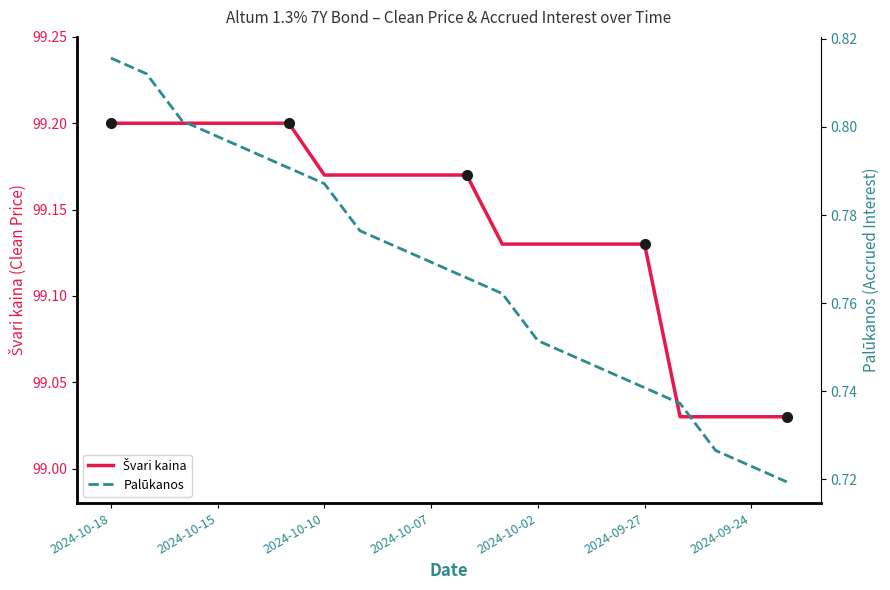

What is the approximate value of Švari kaina at 14?

99.1